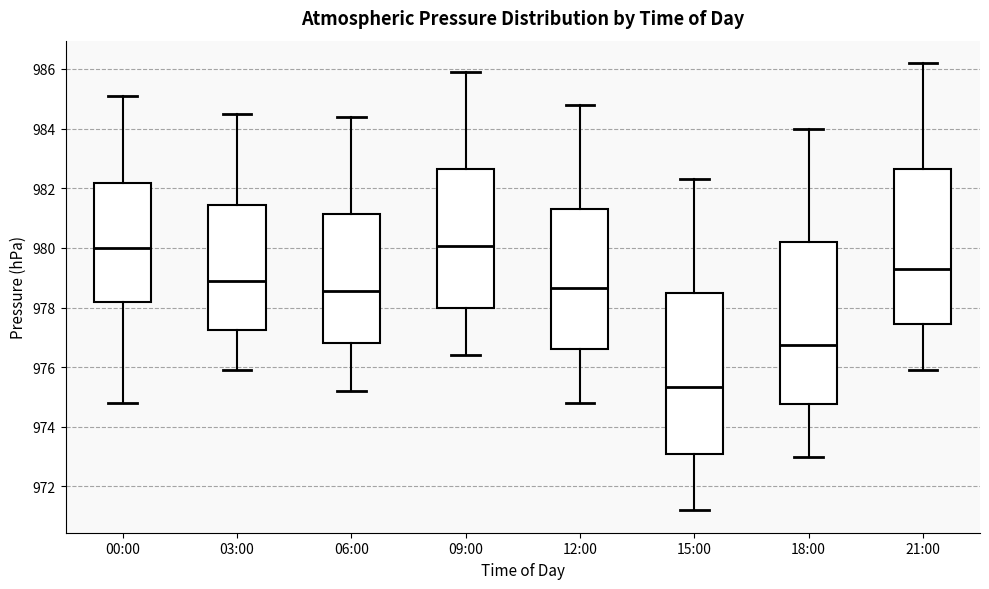

Reading left to right, transcribe this box plot: for each box, give where its median line is, the range the box spans, and where its two whiskers end, as read against the y-axis. The values are not printed on the chart, so give them approximately, as read against the axis.

00:00: median 980.0, box 978.2 to 982.2, whiskers 974.8 to 985.2
03:00: median 979.0, box 977.2 to 981.4, whiskers 976.0 to 984.6
06:00: median 978.6, box 976.8 to 981.2, whiskers 975.2 to 984.4
09:00: median 980.0, box 978.0 to 982.6, whiskers 976.4 to 986.0
12:00: median 978.6, box 976.6 to 981.4, whiskers 974.8 to 984.8
15:00: median 975.4, box 973.2 to 978.6, whiskers 971.2 to 982.4
18:00: median 976.8, box 974.8 to 980.2, whiskers 973.0 to 984.0
21:00: median 979.4, box 977.4 to 982.6, whiskers 976.0 to 986.2